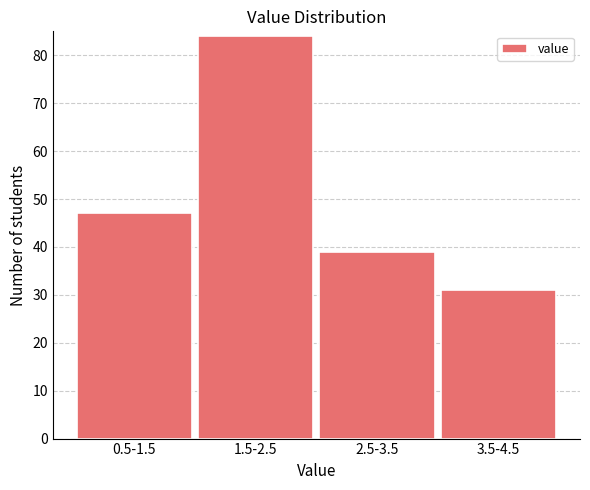

Reading left to right, transcribe all the data shown in this chart.

0.5-1.5=47	1.5-2.5=84	2.5-3.5=39	3.5-4.5=31